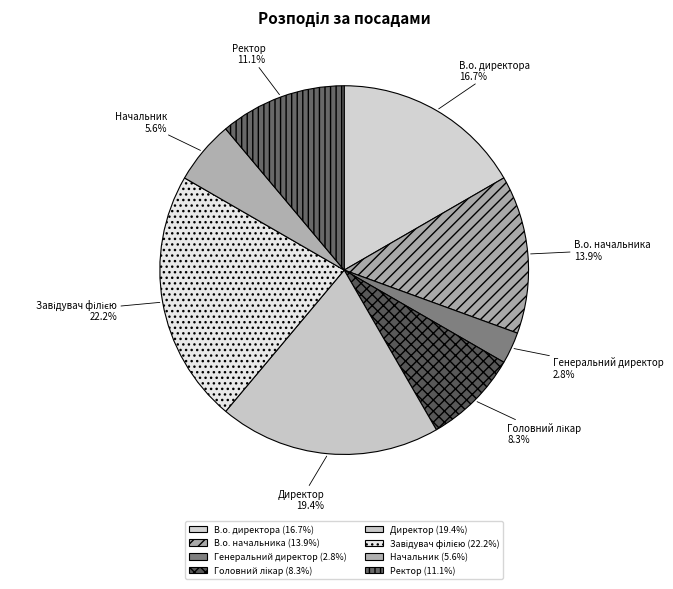

How many segments does this pie chart have?

8